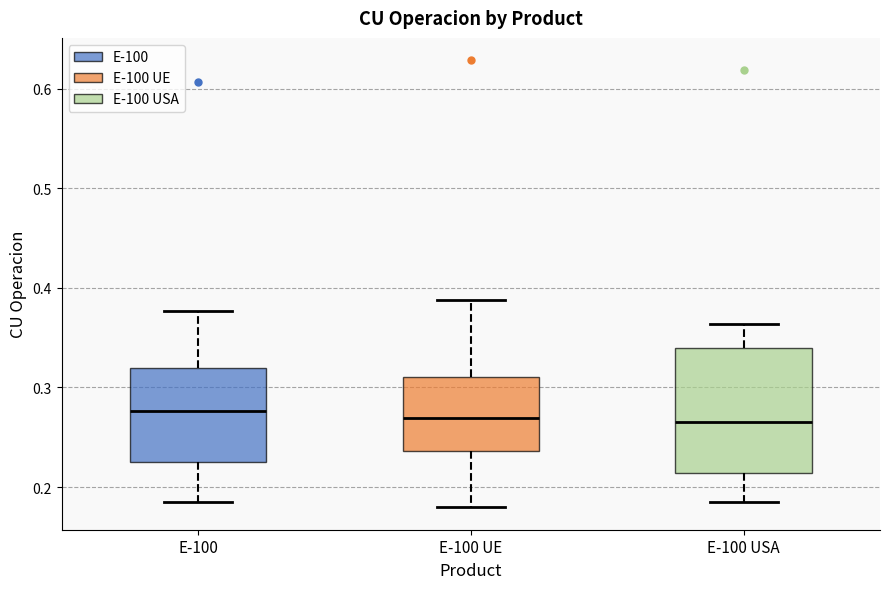

Reading left to right, transcribe this box plot: for each box, give where its median line is, the range the box spans, and where its two whiskers end, as read against the y-axis. The values are not printed on the chart, so give them approximately, as read against the axis.

E-100: median 0.28, box 0.23 to 0.32, whiskers 0.18 to 0.38
E-100 UE: median 0.27, box 0.24 to 0.31, whiskers 0.18 to 0.39
E-100 USA: median 0.27, box 0.21 to 0.34, whiskers 0.19 to 0.36